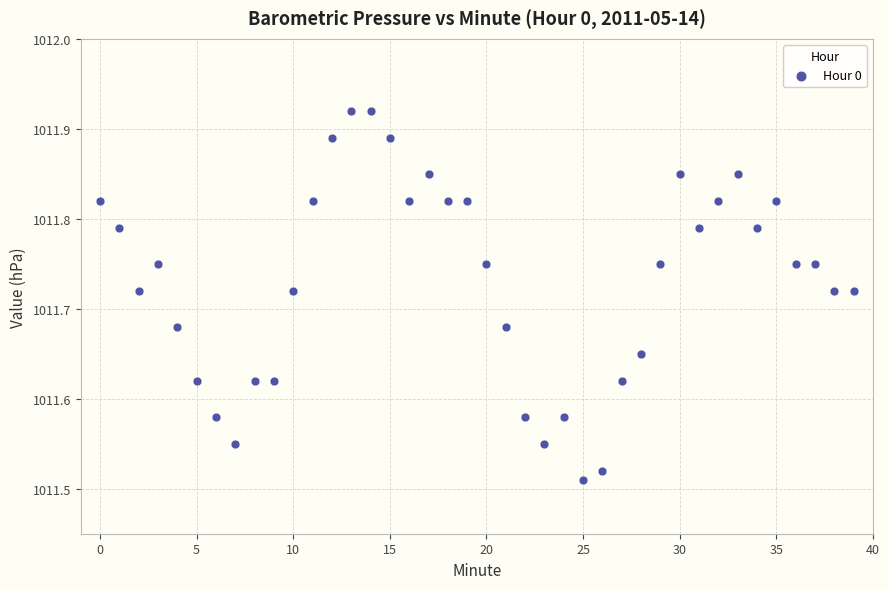

What is the range of Y values (max minus min)?

0.4